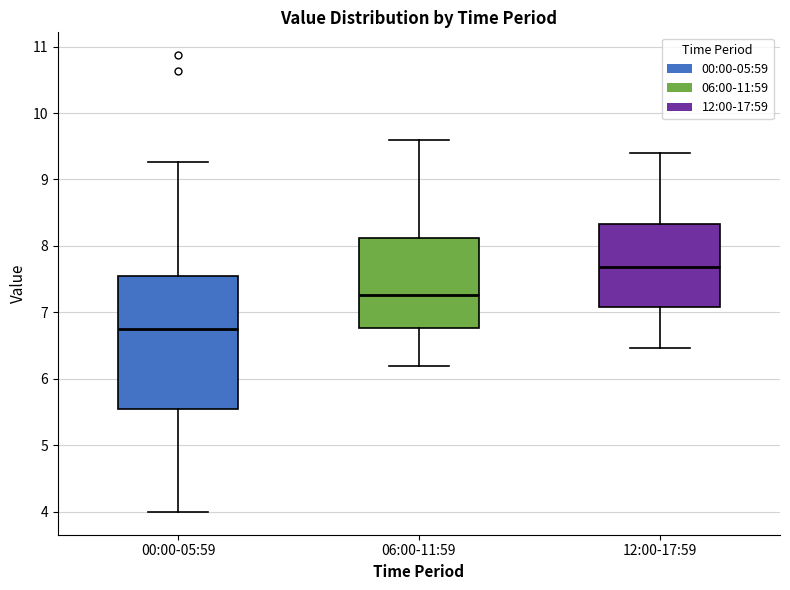

Which box has the highest median line?

12:00-17:59